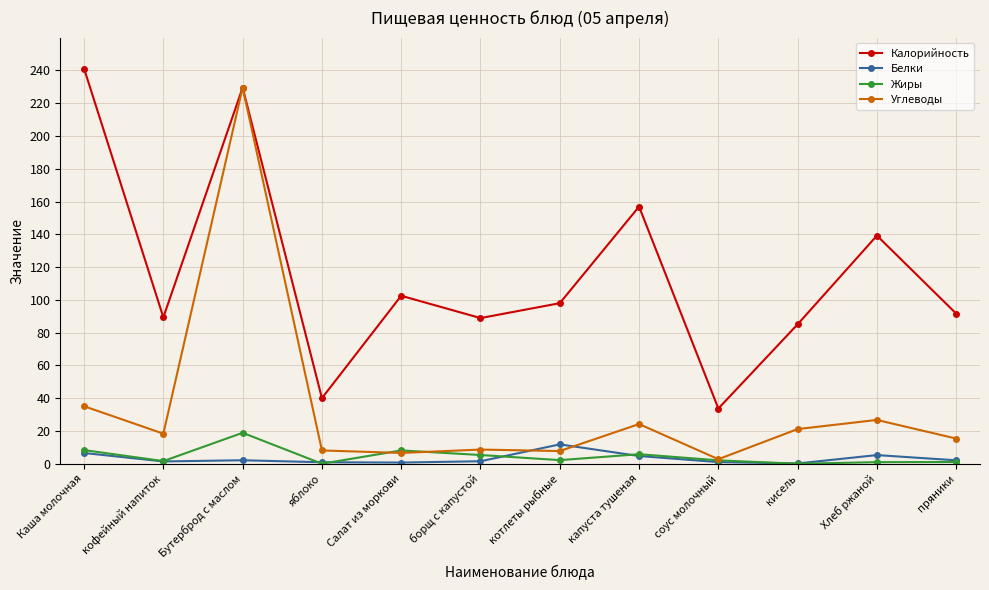

True or false: Белки and Углеводы cross at least once.

True